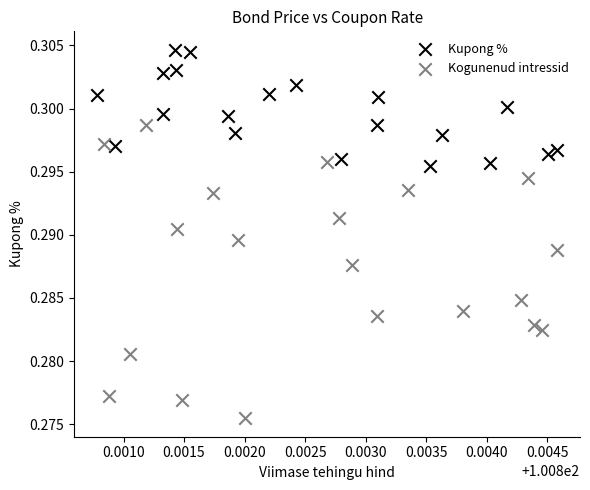

Which series has the largest Y range (max minus min)?

Kogunenud intressid